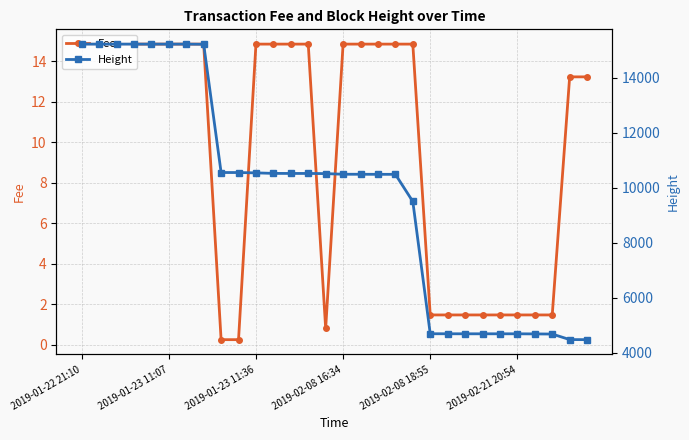

Is it true that Fee equals 9.6 at 2019-01-23 11:07?

False